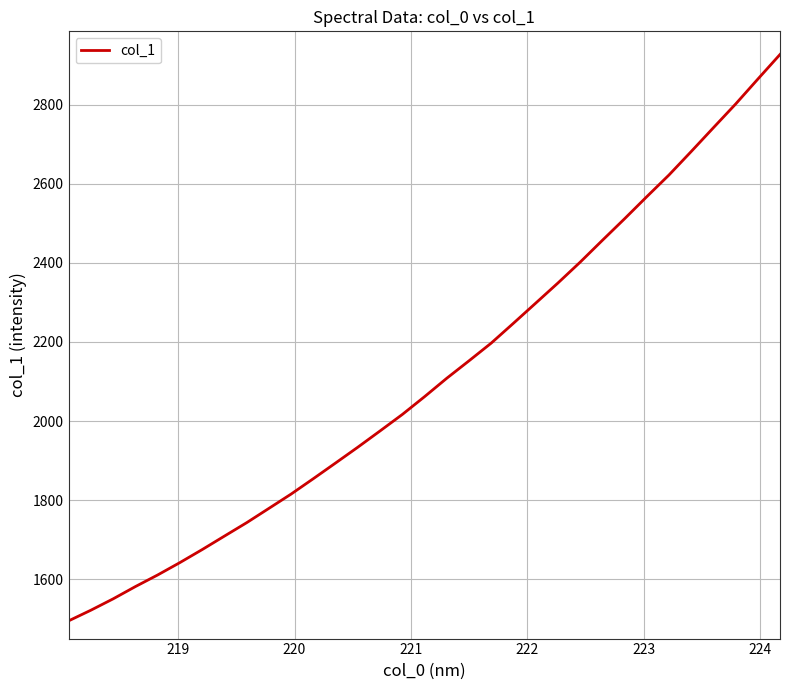

Reading left to right, extract all data points from this chart.

1494.7	1521.6	1550.3	1581.4	1610.7	1642.0	1674.9	1709.0	1742.9	1779.1	1815.4	1854.3	1894.0	1933.9	1975.0	2016.7	2061.7	2108.2	2152.3	2197.2	2247.4	2298.1	2349.1	2401.7	2456.9	2511.5	2567.4	2622.3	2681.6	2741.7	2801.6	2864.6	2927.0